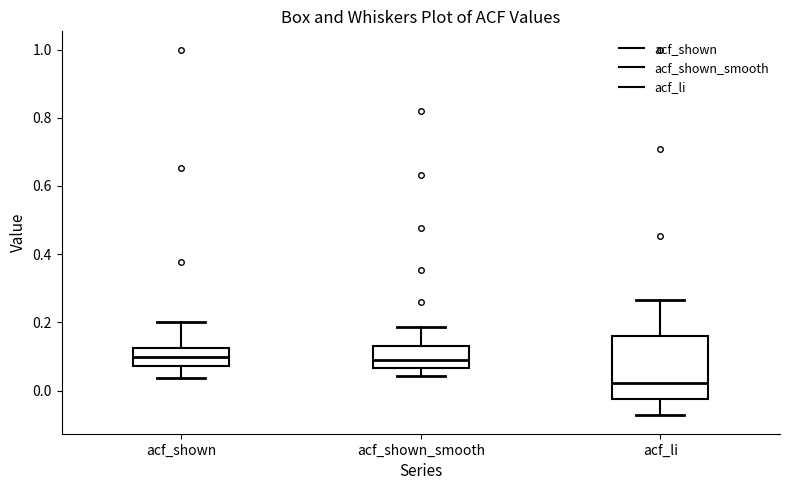

Where is the lower edge of the box for acf_shown_smooth on the y-axis? The values are not printed on the chart, so give them approximately, as read against the axis.

0.06